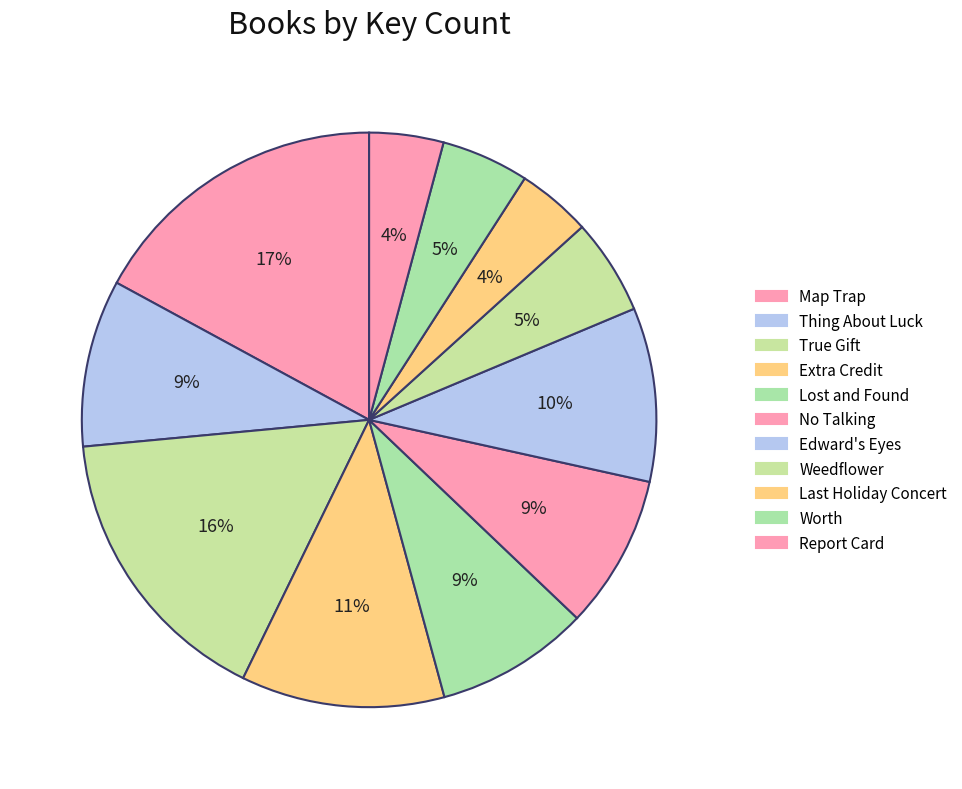

Which category has the smallest portion of the pie?

Report Card